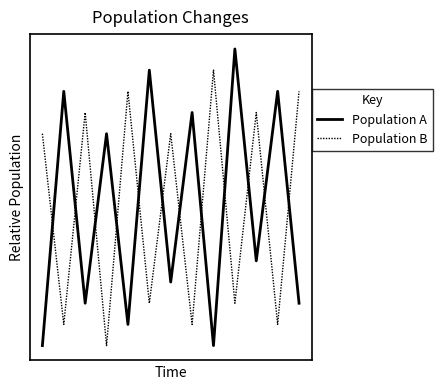

What is the average value of the Population A series?

52